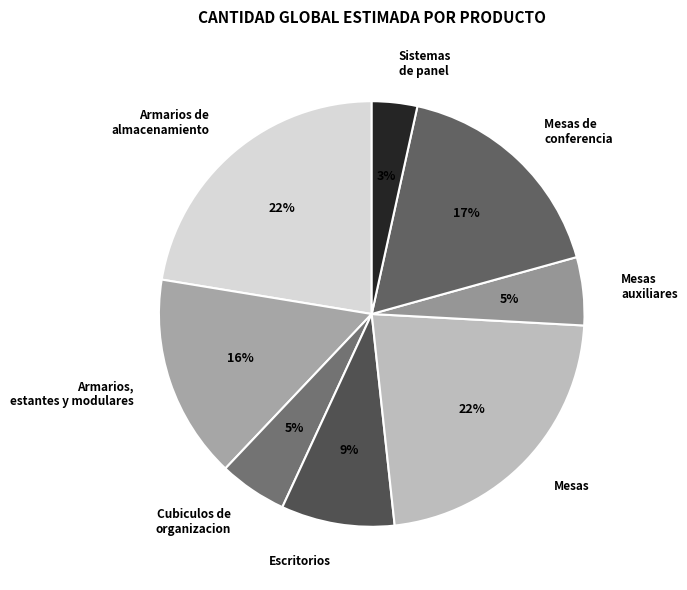

To the nearest percent, what is the combined percentage of Mesas auxiliares and Cubiculos de organizacion?

10%